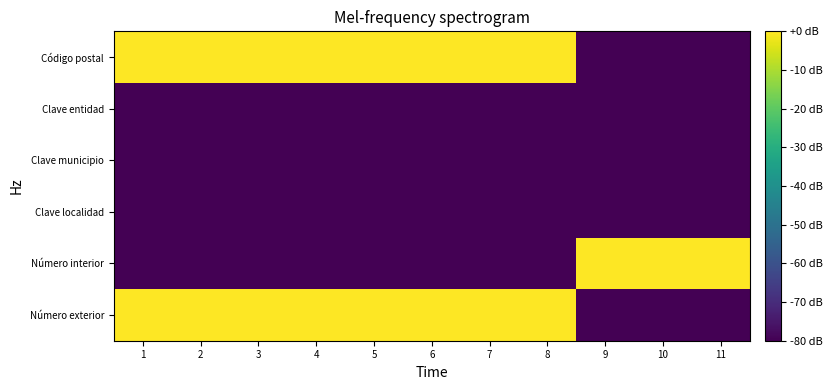

Which series has the widest spread of values?

Número exterior